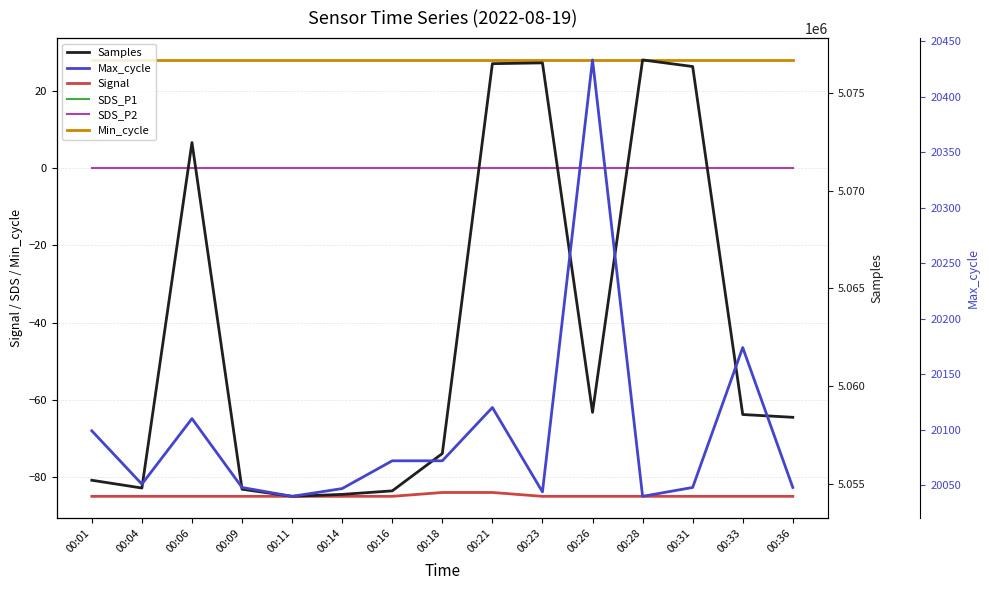

How many interior local peaks does the Samples series have?

3